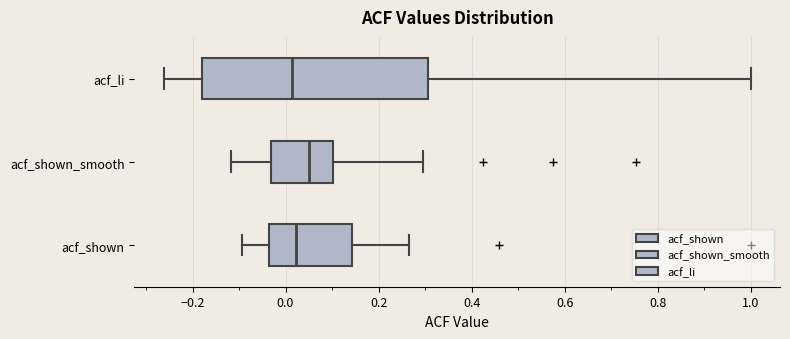

Which box is the widest, from its left edge to its right edge?

acf_li